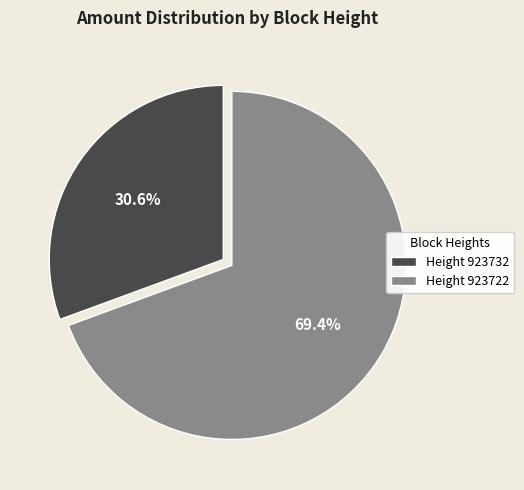

Count the number of slices in the pie.

2